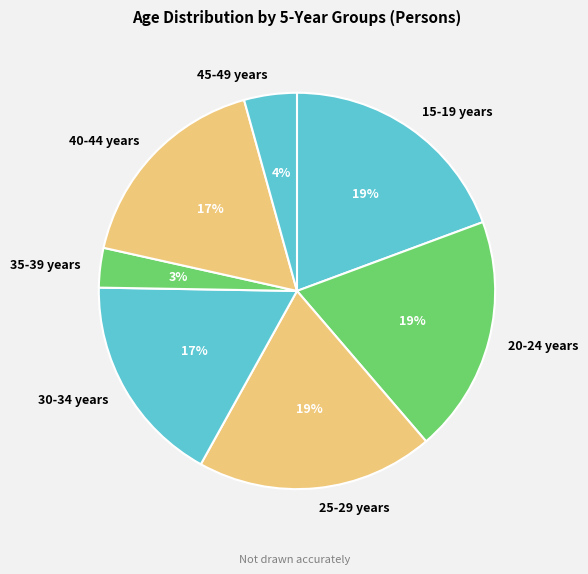

To the nearest percent, what portion does 25-29 years represent?

19%